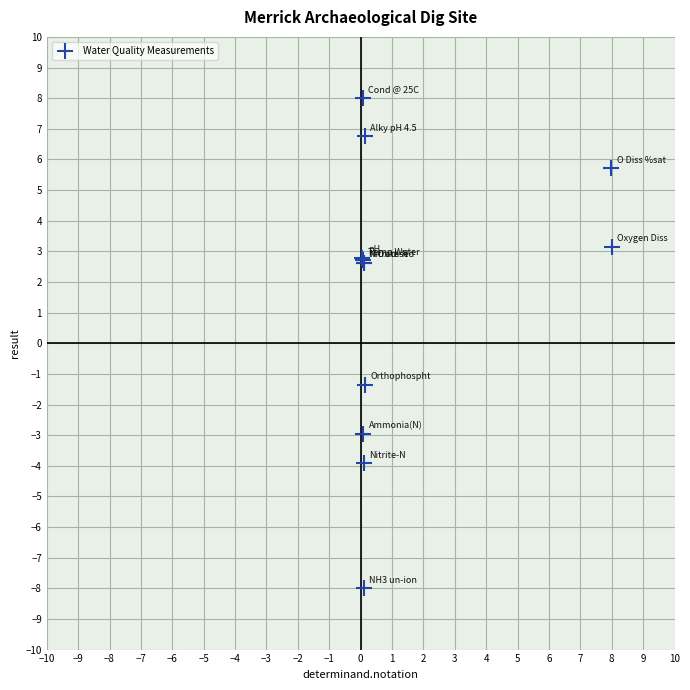

What Y value in the scatter plot is closest to 0?

-1.4